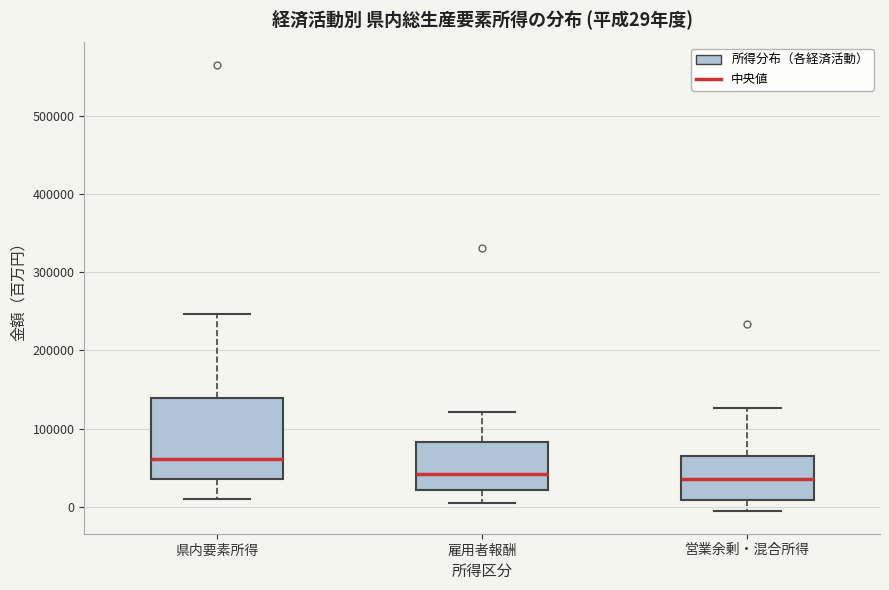

Which box has the highest median line?

県内要素所得